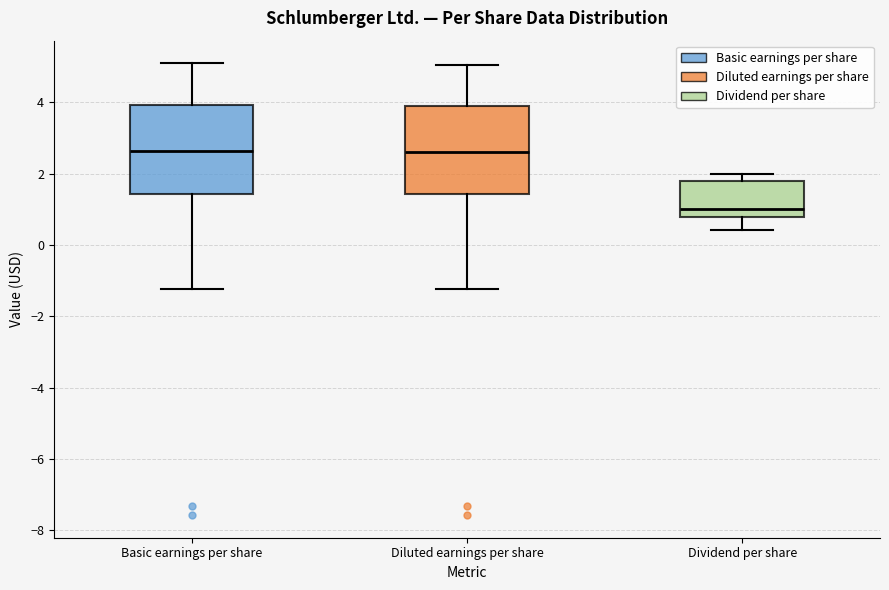

Where is the lower edge of the box for Diluted earnings per share on the y-axis? The values are not printed on the chart, so give them approximately, as read against the axis.

1.4